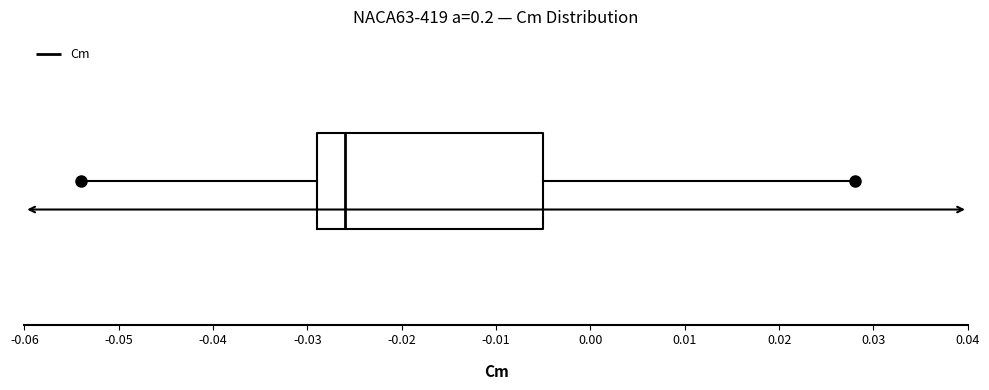

Read this box plot against the x-axis: the position of the median line, the range covered by the box, and the ends of both whiskers. The values are not printed on the chart, so give them approximately, as read against the axis.

median -0.026, box -0.029 to -0.005, whiskers -0.054 to 0.028